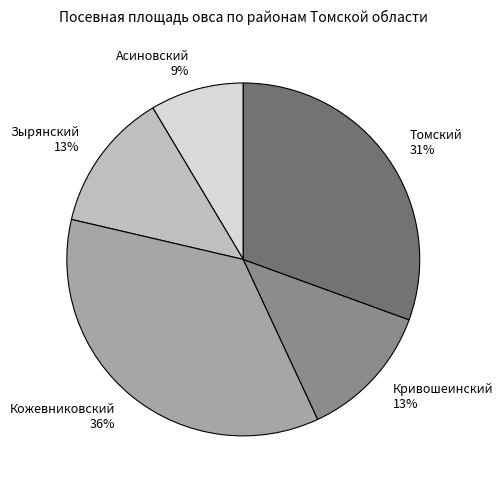

How many segments does this pie chart have?

5